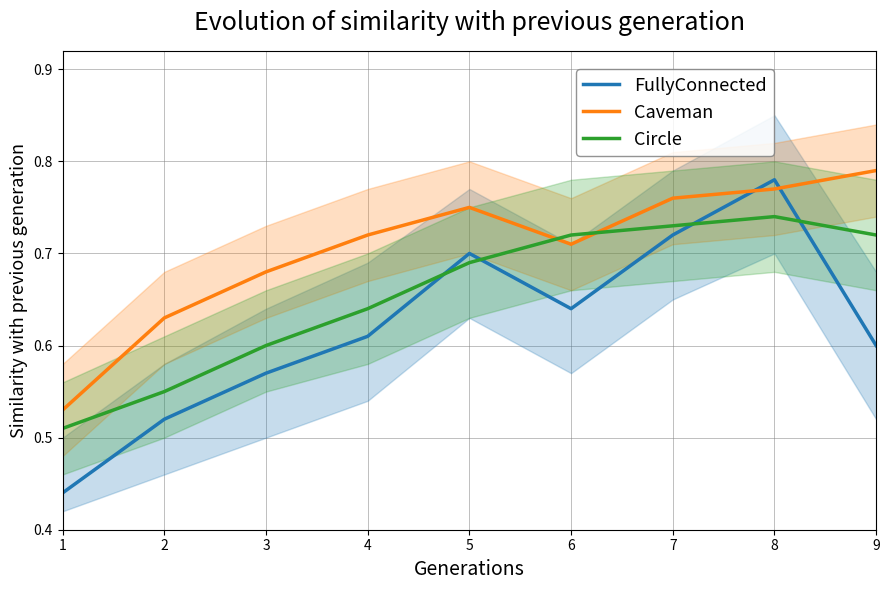

At 9, list the series in order from largest to smallest.

Caveman, Circle, FullyConnected